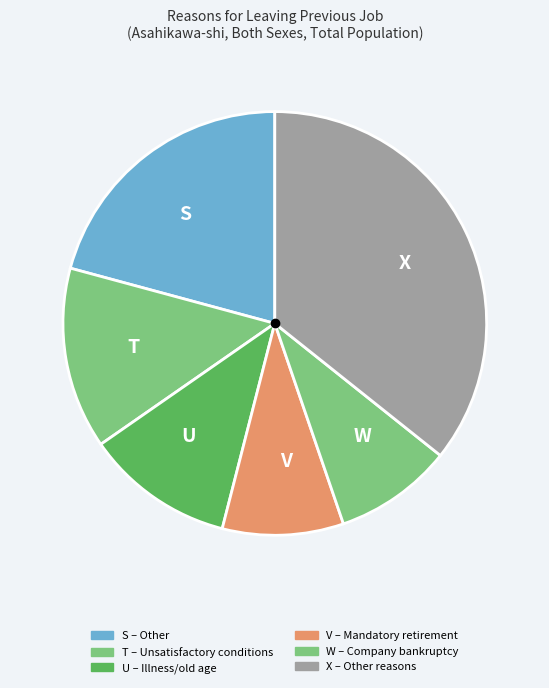

What is the largest slice in the pie chart?

X